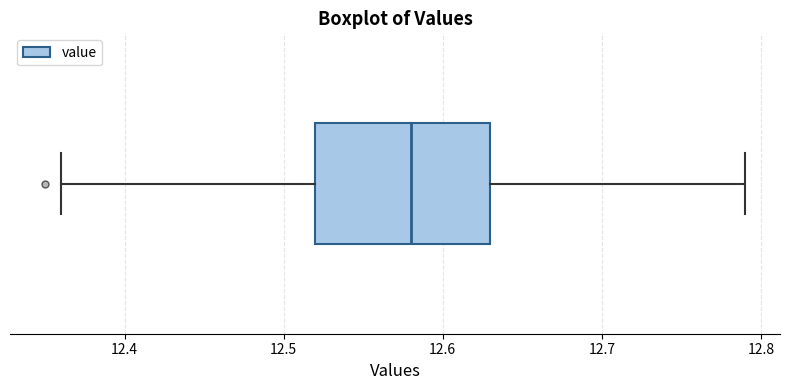

Where does the median line of the box sit on the x-axis? The values are not printed on the chart, so give them approximately, as read against the axis.

12.58